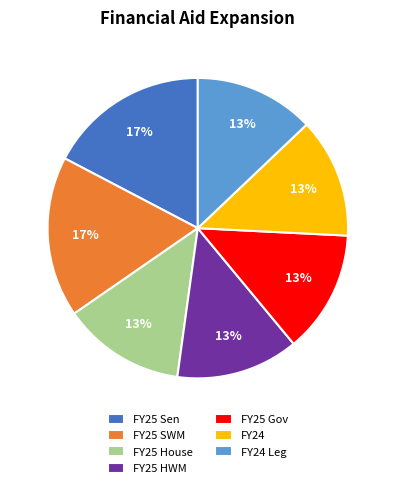

Which has a higher value, FY25 HWM or FY25 SWM?

FY25 SWM